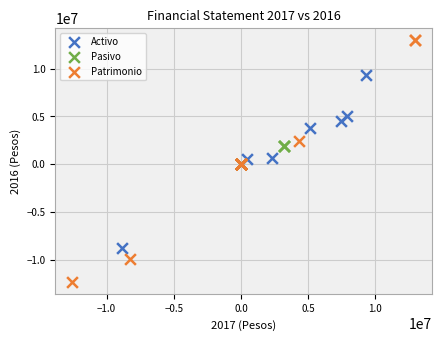

Which series reaches the minimum Y coordinate?

Patrimonio